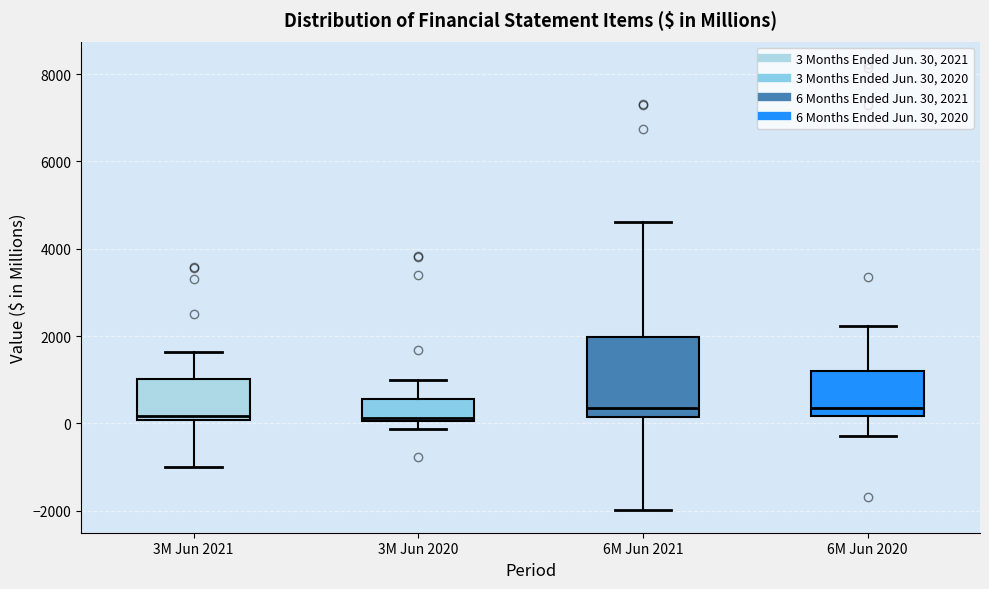

Which box is the tallest, from its lower edge to its upper edge?

6M Jun 2021